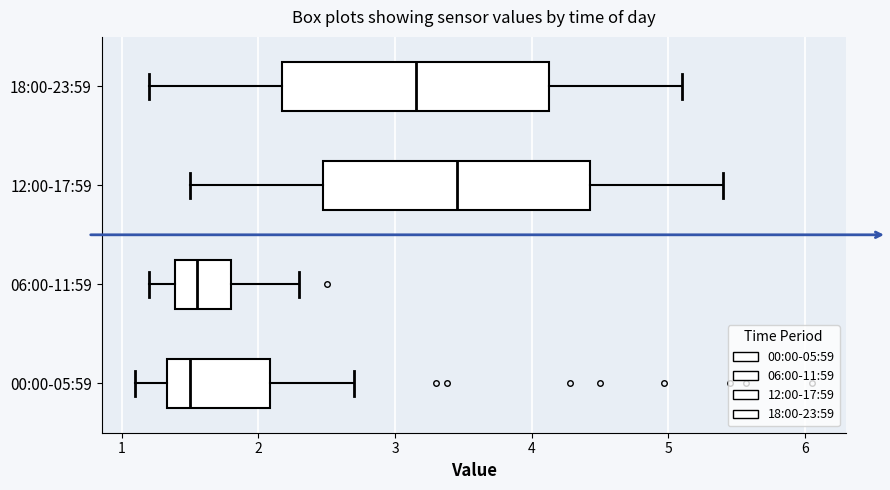

Where is the right edge of the box for 18:00-23:59 on the x-axis? The values are not printed on the chart, so give them approximately, as read against the axis.

4.1